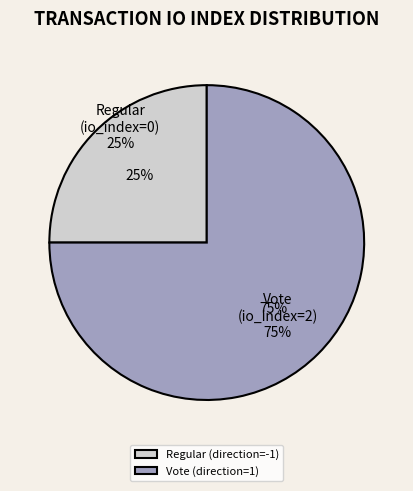

Does Regular (direction=-1) represent more than half of the total?

No